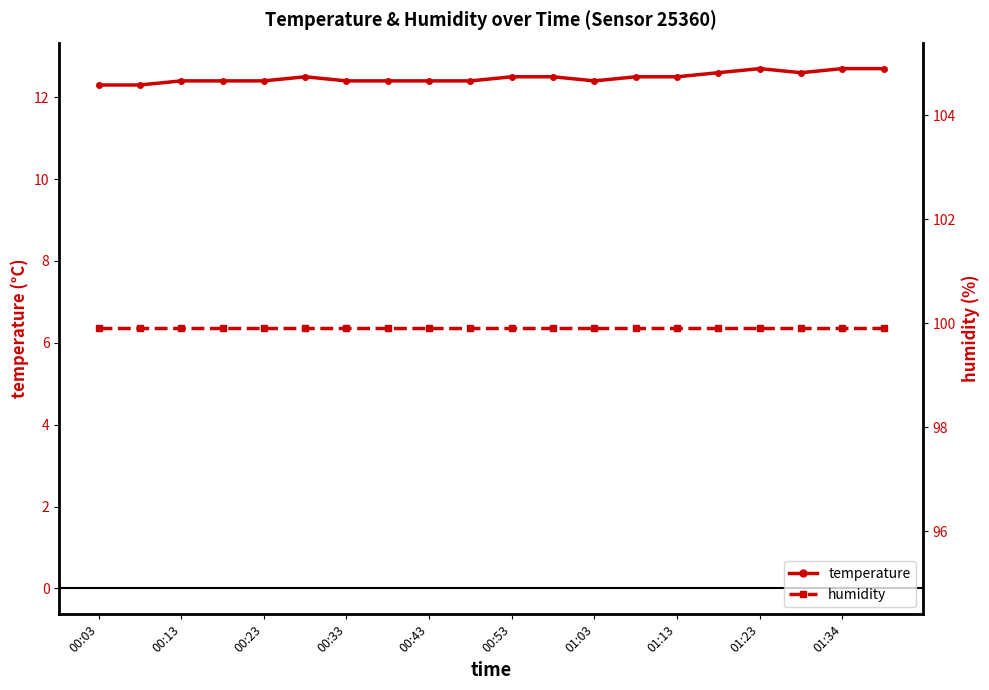

What is the difference between the second highest and minimum values in the temperature series?

0.4